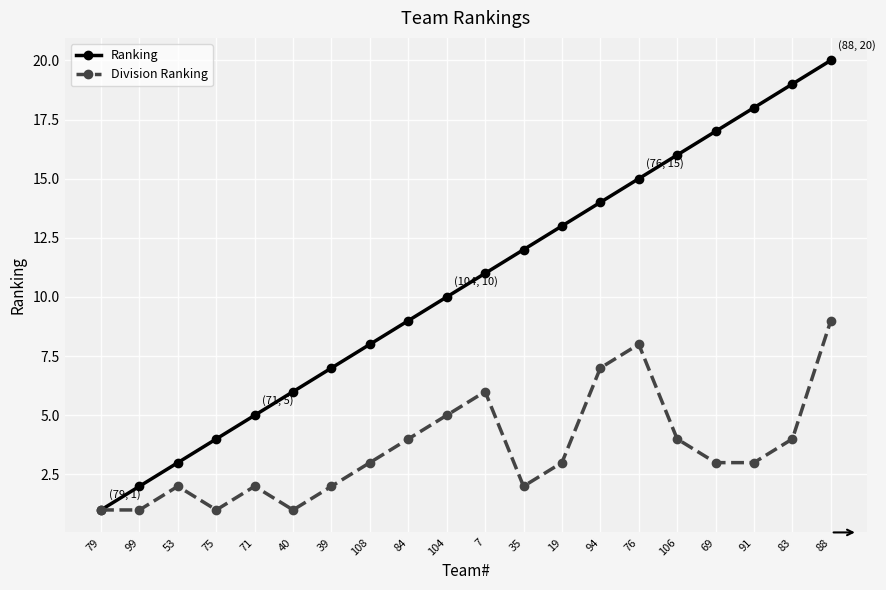

Which series has the largest total across all categories?

Ranking